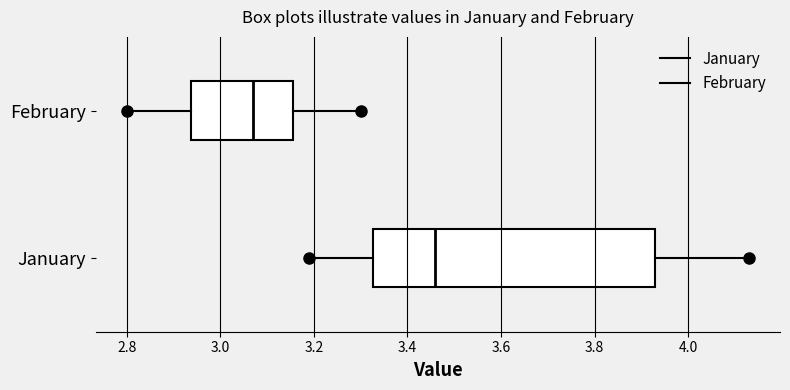

Which box is the widest, from its left edge to its right edge?

January